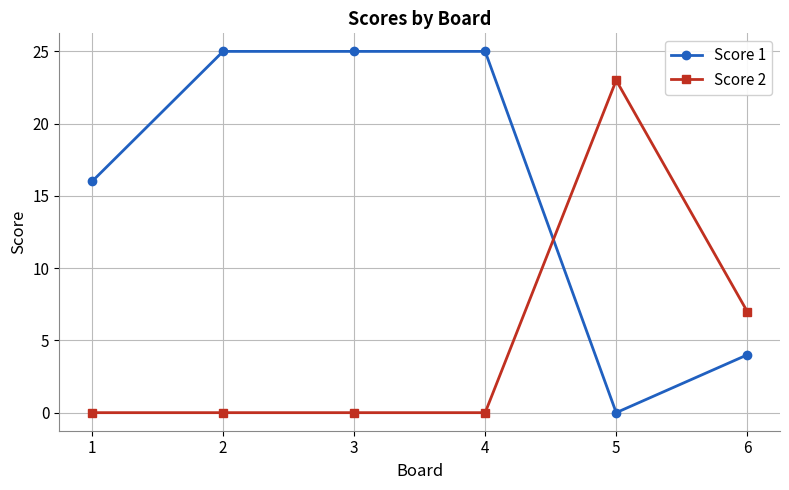

At how many categories does at least one series exceed 18?

4